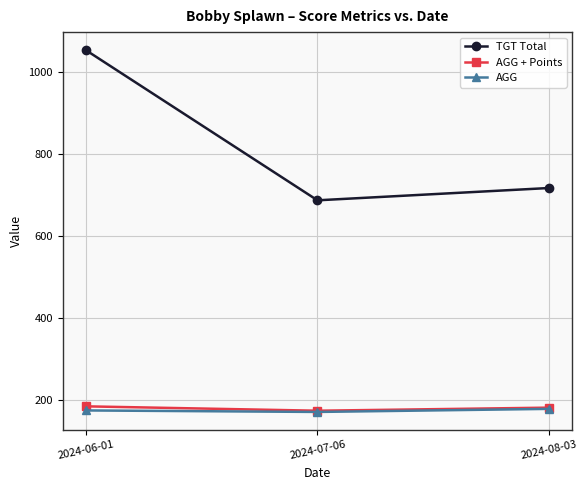

At which label is TGT Total closest to 871?

2024-08-03